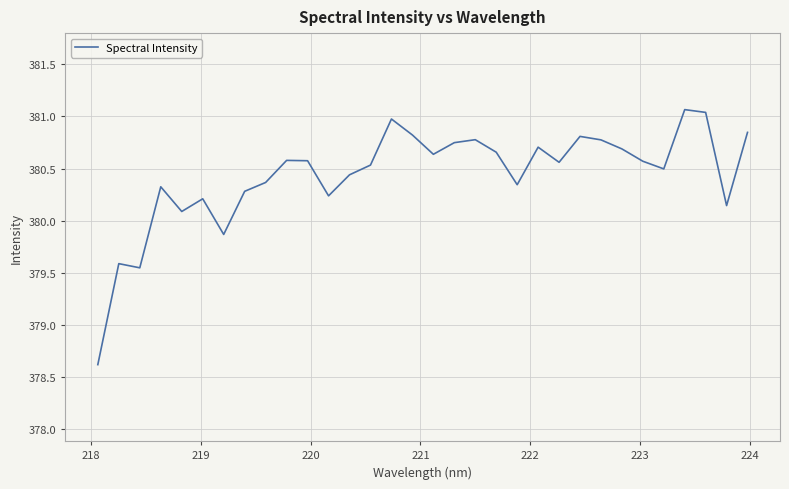

What is the difference between the maximum and minimum values?

2.4